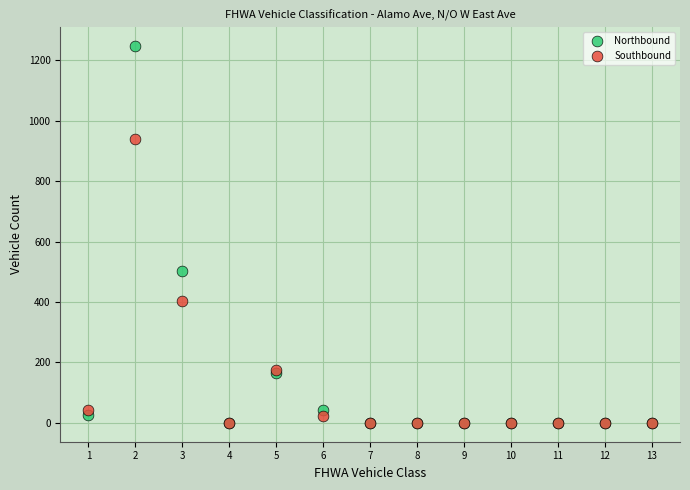

In the Northbound series, what Y value is closest to 623?

503